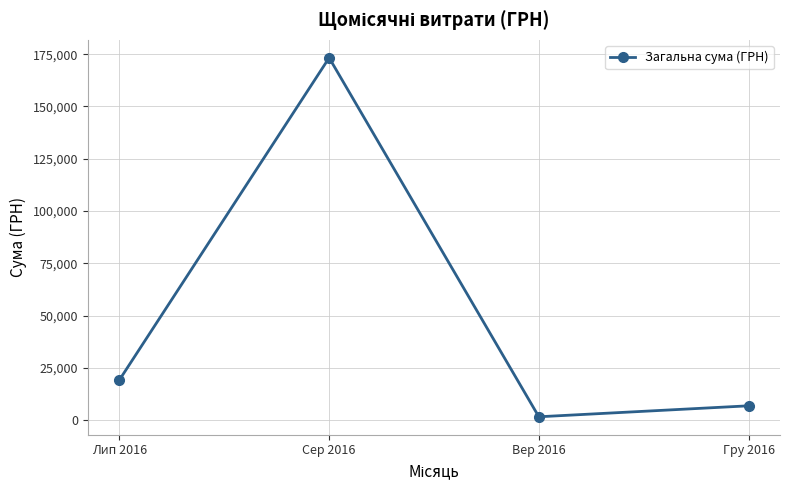

What is the change in value from Лип 2016 to Гру 2016?

-12394.0